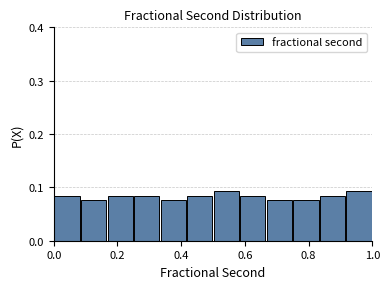

Reading left to right, list every bar in this chart as the range it spans on the x-axis followed by its height. Neither the bar edges nor the heights are printed on the chart, so give them approximately, as read against the axes.

0.00 to 0.08: 0.08
0.08 to 0.16: 0.08
0.16 to 0.26: 0.08
0.26 to 0.34: 0.08
0.34 to 0.42: 0.08
0.42 to 0.50: 0.08
0.50 to 0.58: 0.09
0.58 to 0.66: 0.08
0.66 to 0.76: 0.08
0.76 to 0.84: 0.08
0.84 to 0.92: 0.08
0.92 to 1.00: 0.09